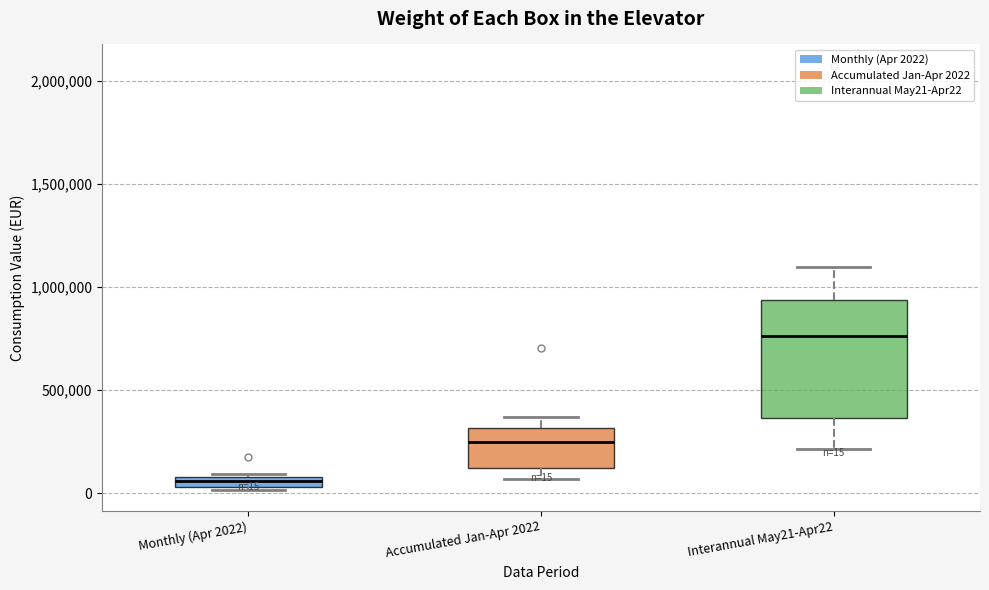

Comparing the boxes themselves (not the whiskers), which one is the tallest?

Interannual May21-Apr22